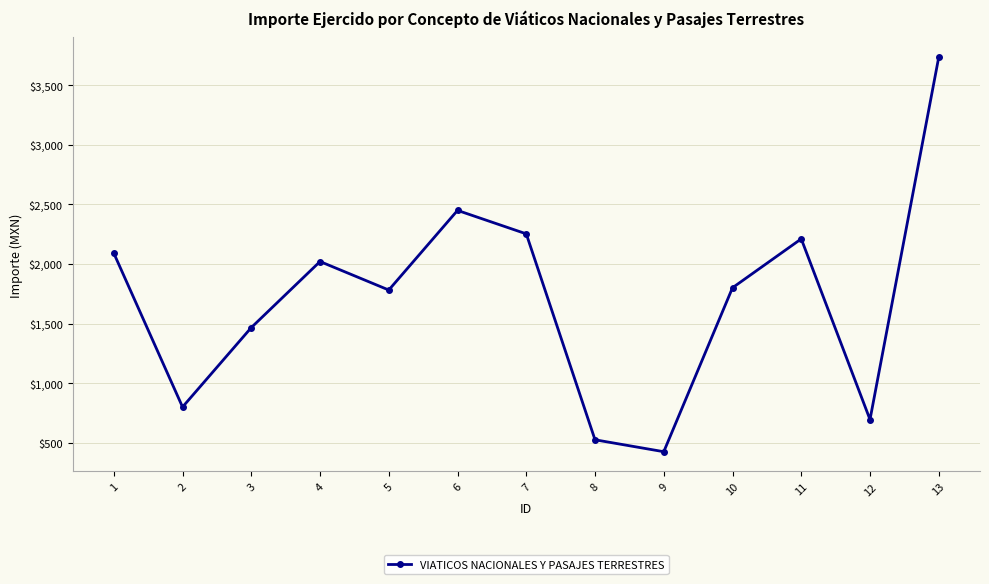

How many points are lower than both their immediate neighbors (excluding endpoints)?

4